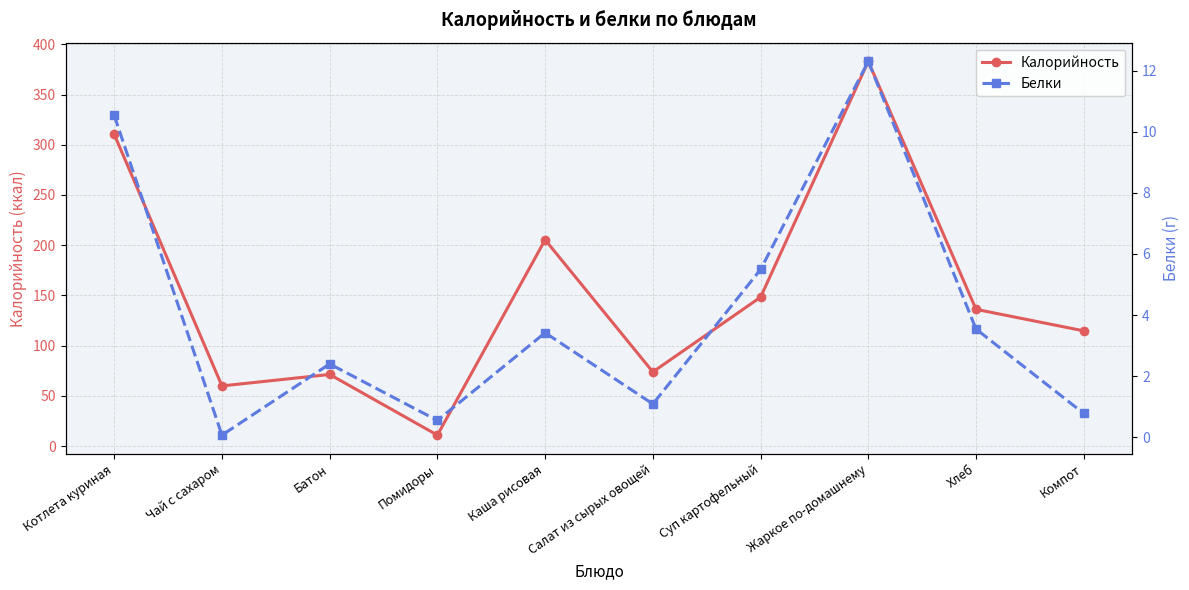

Which label corresponds to the largest value in the chart?

Жаркое по-домашнему